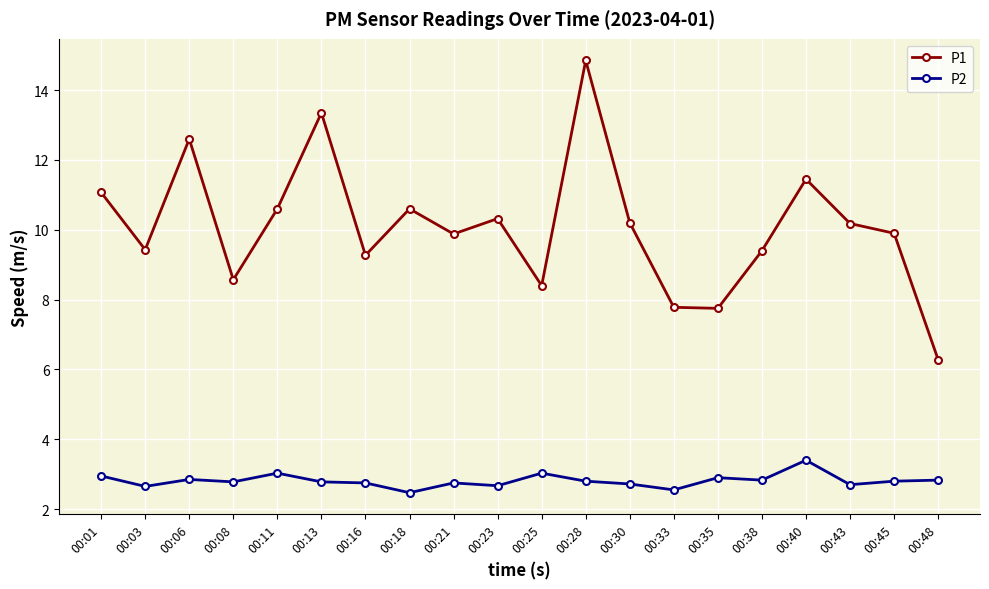

At how many categories does at least one series exceed 4?

20